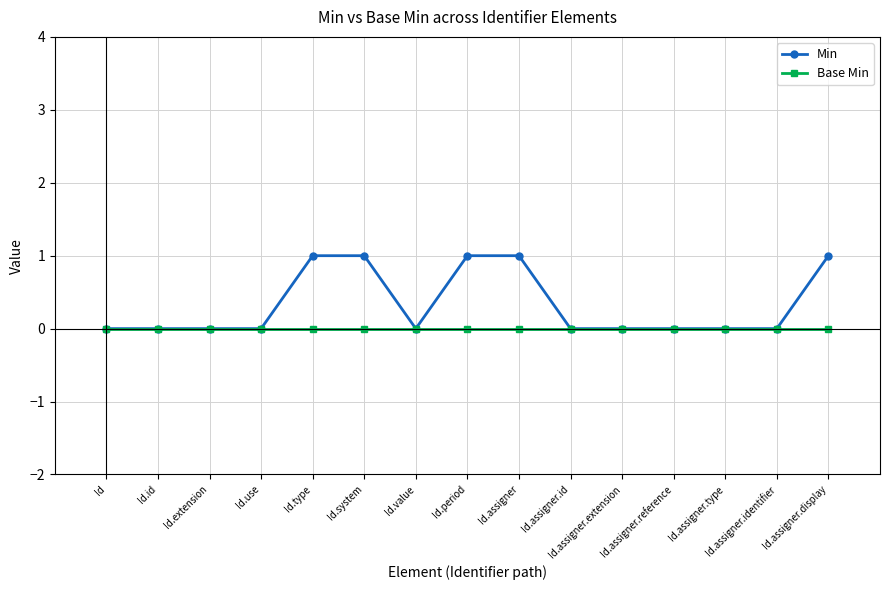

Reading right to left, extract all data points from this chart.

Min: 1	0	0	0	0	0	1	1	0	1	1	0	0	0	0
Base Min: 0	0	0	0	0	0	0	0	0	0	0	0	0	0	0